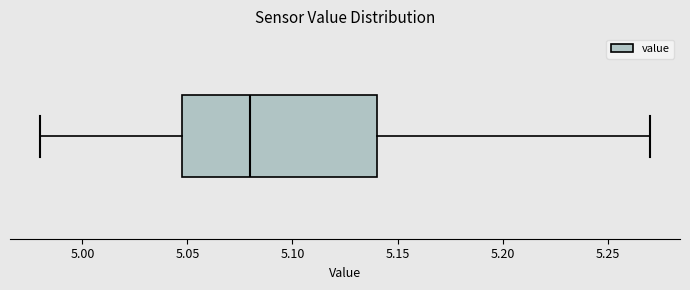

Read this box plot against the x-axis: the position of the median line, the range covered by the box, and the ends of both whiskers. The values are not printed on the chart, so give them approximately, as read against the axis.

median 5.08, box 5.05 to 5.14, whiskers 4.98 to 5.27